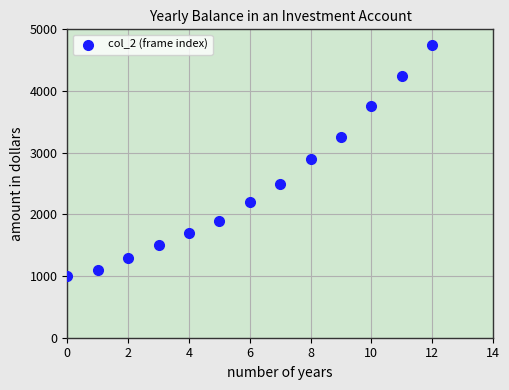

What is the range of Y values (max minus min)?

3750